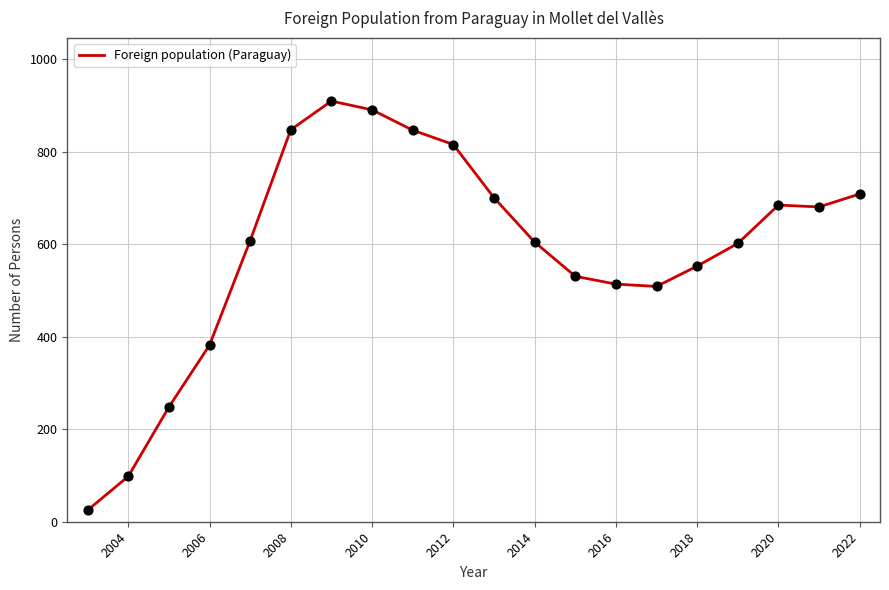

What is the difference between the maximum and minimum values?

885